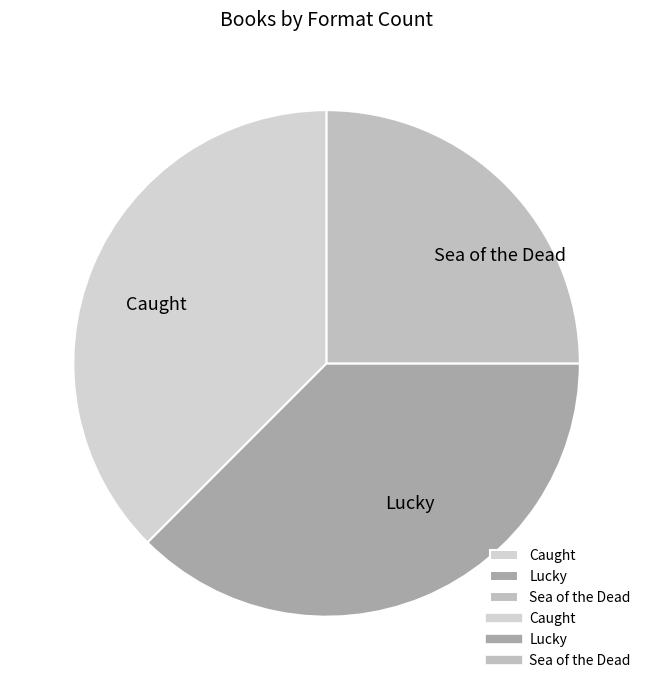

Do Sea of the Dead and Lucky together represent more than half of the pie?

Yes